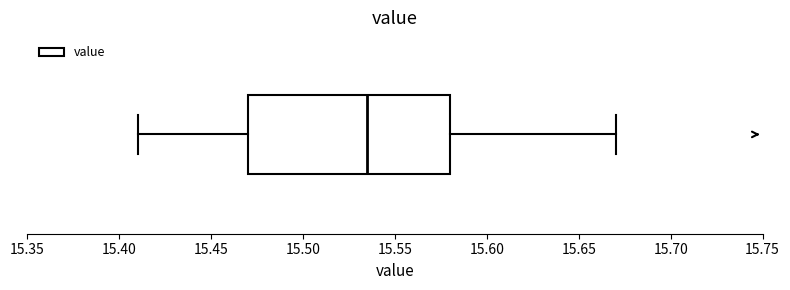

Read this box plot against the x-axis: the position of the median line, the range covered by the box, and the ends of both whiskers. The values are not printed on the chart, so give them approximately, as read against the axis.

median 15.535, box 15.470 to 15.580, whiskers 15.410 to 15.670